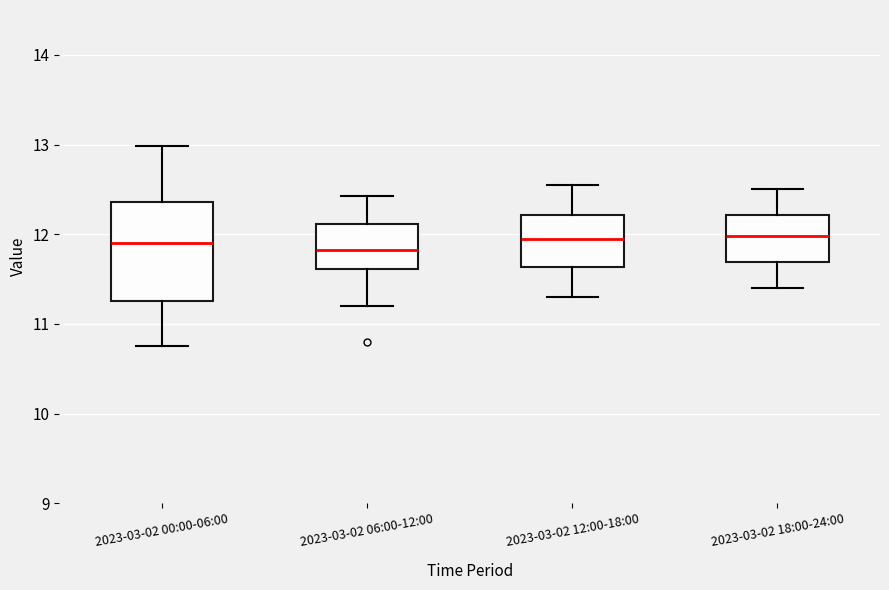

Reading left to right, transcribe this box plot: for each box, give where its median line is, the range the box spans, and where its two whiskers end, as read against the y-axis. The values are not printed on the chart, so give them approximately, as read against the axis.

2023-03-02 00:00-06:00: median 11.9, box 11.3 to 12.4, whiskers 10.8 to 13.0
2023-03-02 06:00-12:00: median 11.8, box 11.6 to 12.1, whiskers 11.2 to 12.4
2023-03-02 12:00-18:00: median 12.0, box 11.6 to 12.2, whiskers 11.3 to 12.6
2023-03-02 18:00-24:00: median 12.0, box 11.7 to 12.2, whiskers 11.4 to 12.5